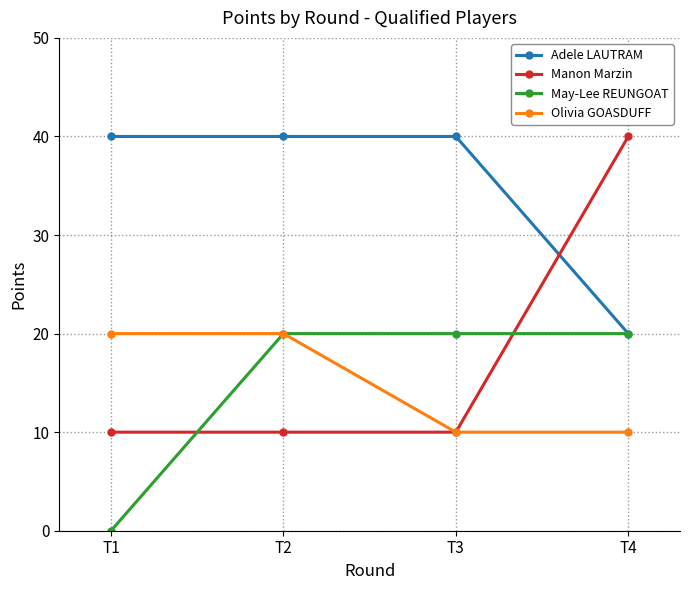

Is this an area chart (filled region under the line)?

No